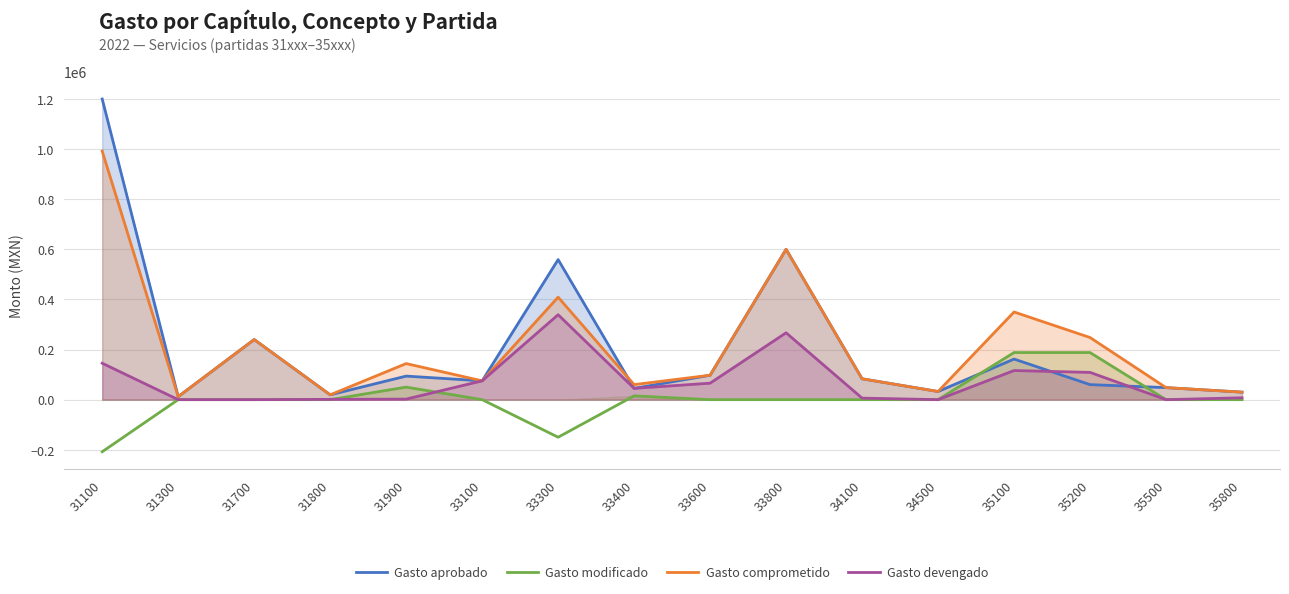

At which category is the sum across all series the highest?

31100